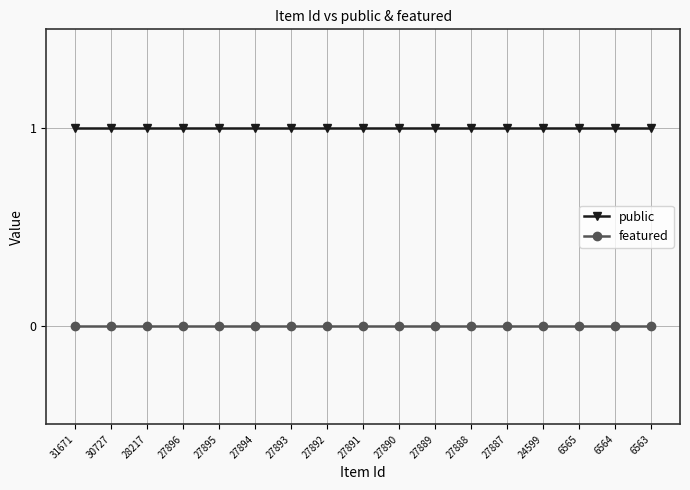

Does the chart display data point markers on the line(s)?

Yes